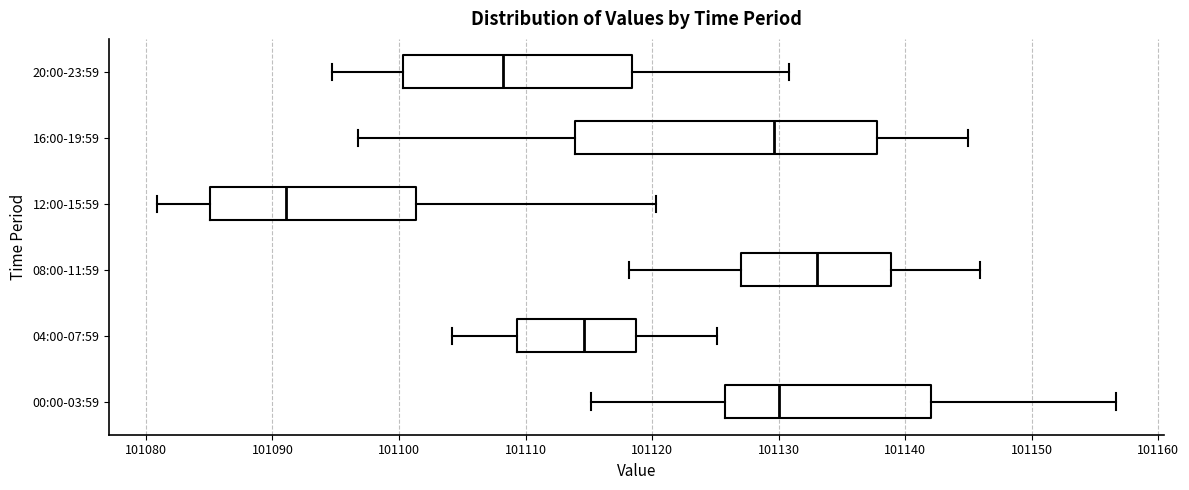

Where does the right whisker of the box for 08:00-11:59 end on the x-axis? The values are not printed on the chart, so give them approximately, as read against the axis.

101146